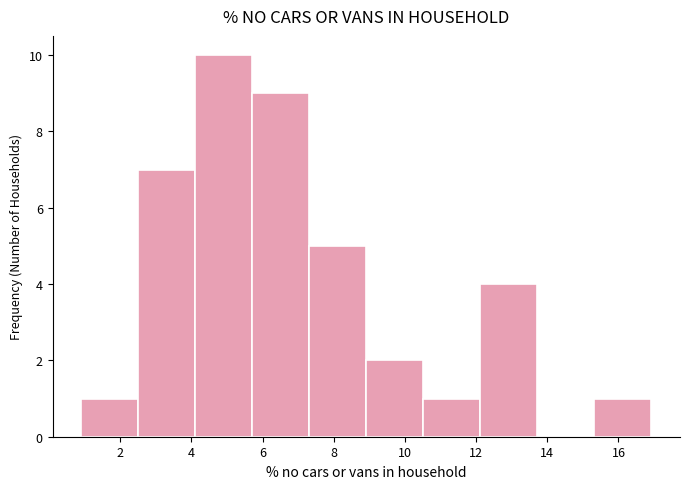

Reading left to right, transcribe this chart: for each bar, give the range it covers on the x-axis and its height. Neither the bar edges nor the heights are printed on the chart, so give them approximately, as read against the axes.

1.0 to 2.6: 1
2.6 to 4.2: 7
4.2 to 5.8: 10
5.8 to 7.4: 9
7.4 to 9.0: 5
9.0 to 10.6: 2
10.6 to 12.2: 1
12.2 to 13.8: 4
13.8 to 15.4: 0
15.4 to 17.0: 1